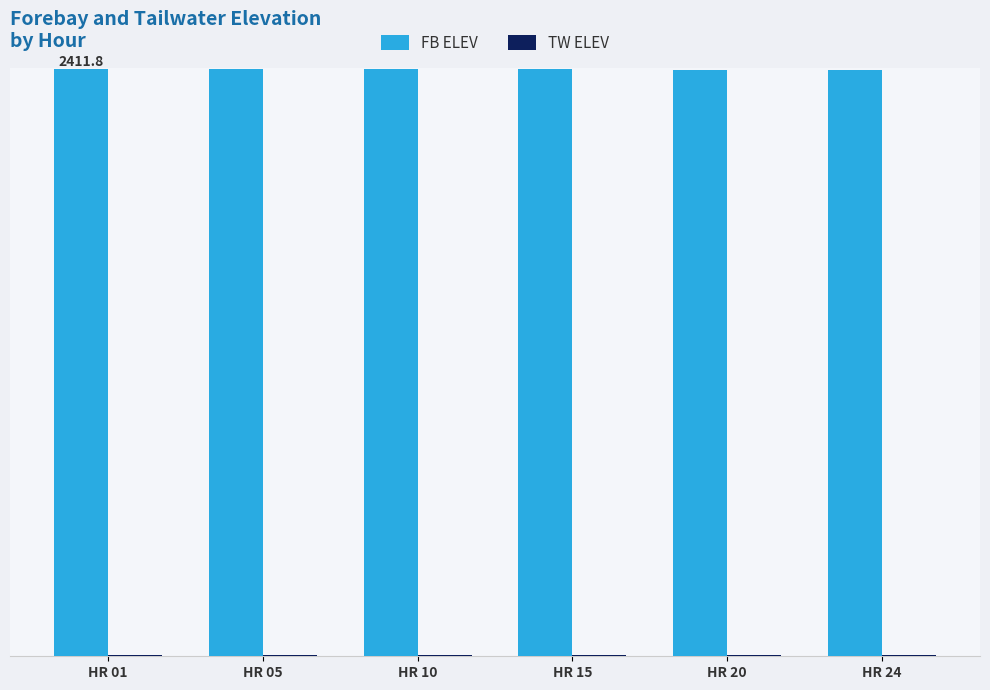

Is it true that TW ELEV equals 3249.8 at HR 01?

False